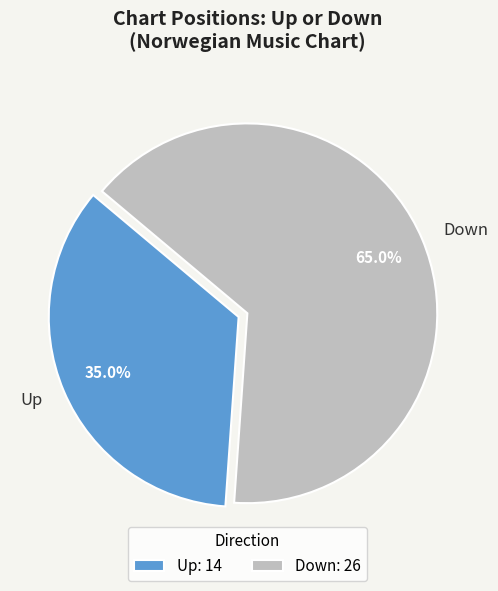

How many segments does this pie chart have?

2